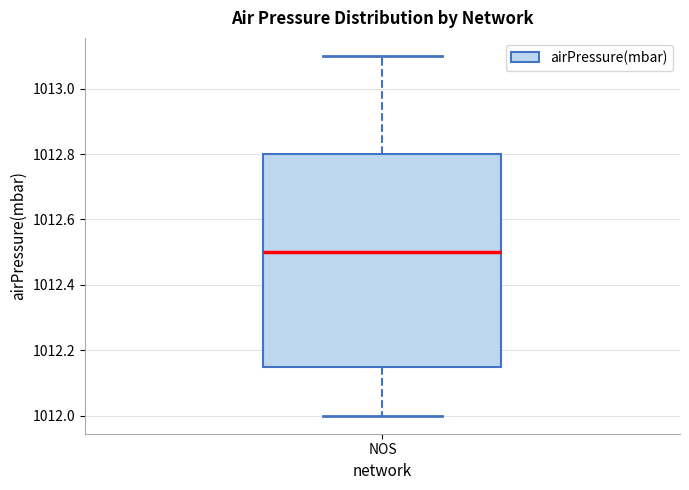

Where is the lower edge of the box for NOS on the y-axis? The values are not printed on the chart, so give them approximately, as read against the axis.

1012.16